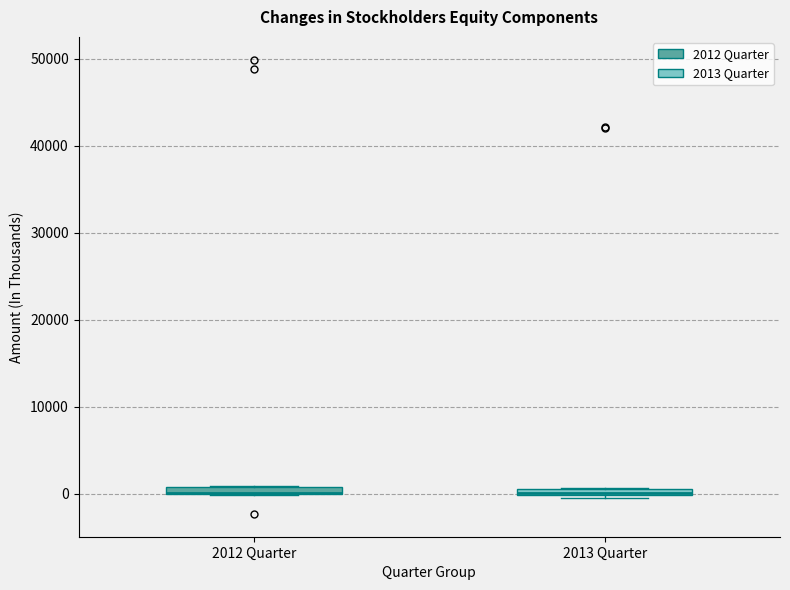

Where is the lower edge of the box for 2013 Quarter on the y-axis? The values are not printed on the chart, so give them approximately, as read against the axis.

0